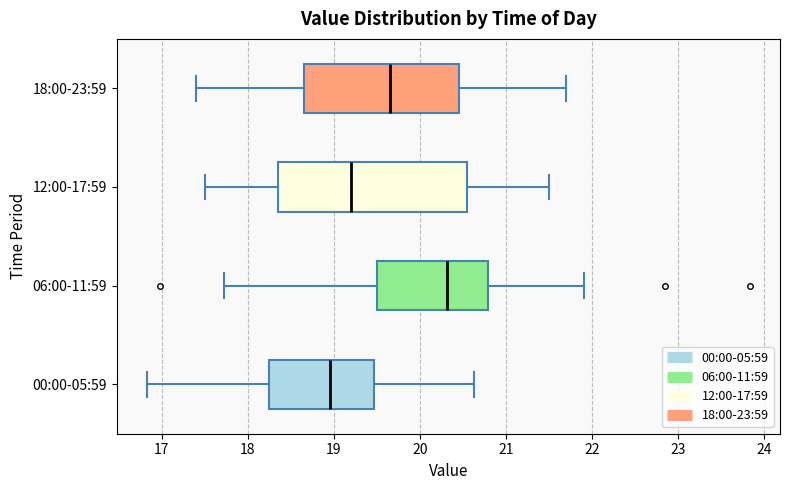

Which box is the widest, from its left edge to its right edge?

12:00-17:59